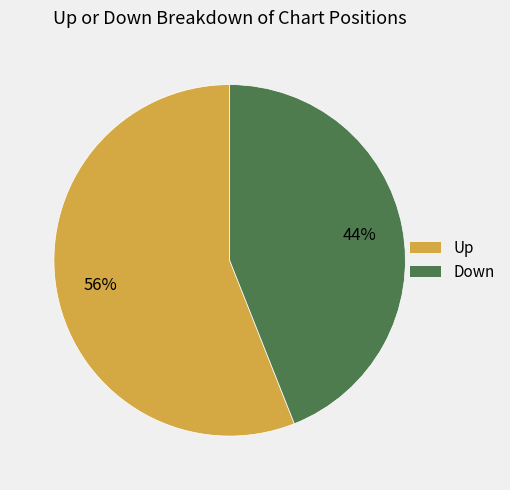

To the nearest percent, what is the average slice percentage?

50%